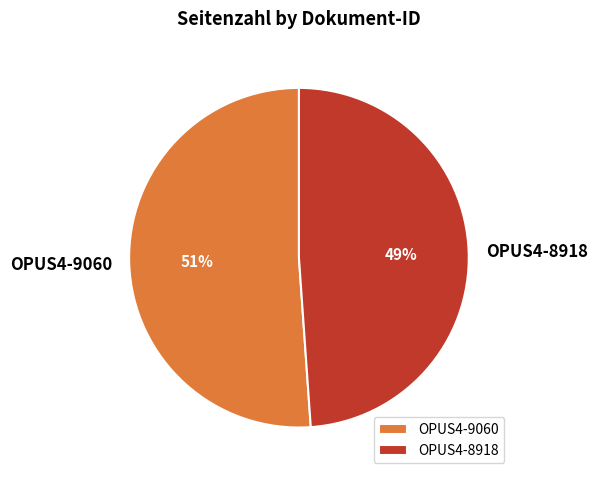

To the nearest percent, what is the combined percentage of OPUS4-8918 and OPUS4-9060?

100%